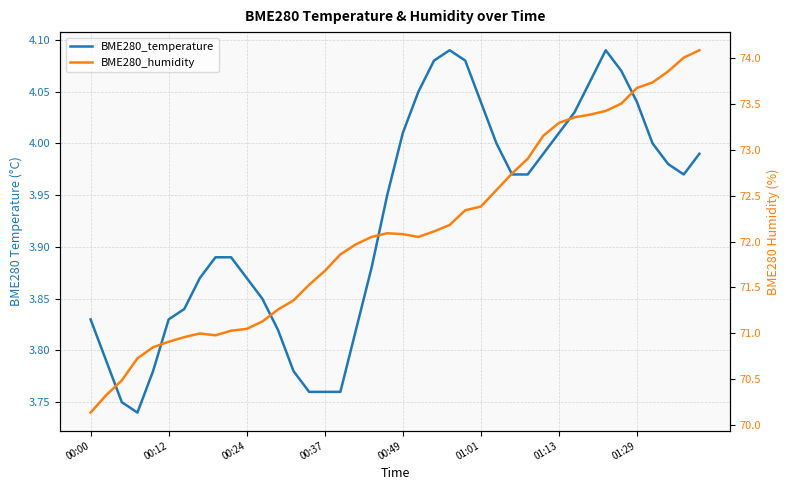

What is the average value of the BME280_humidity series?

72.1